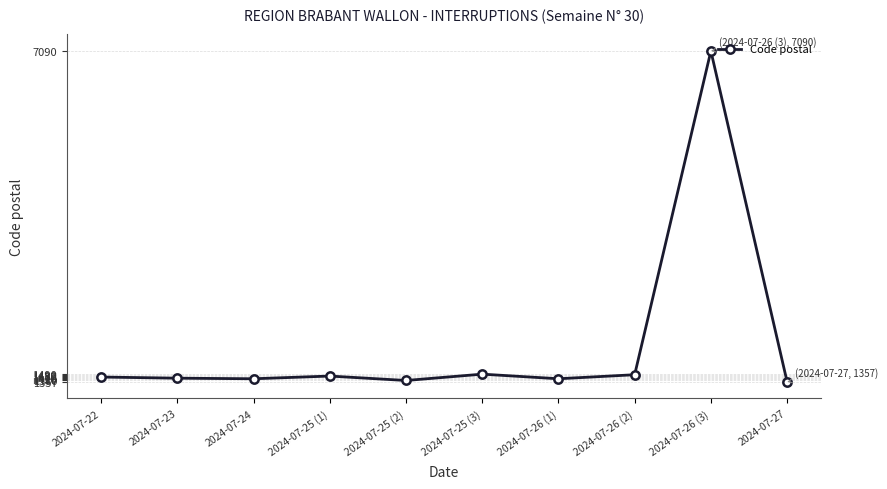

What is the smallest value displayed?

1357